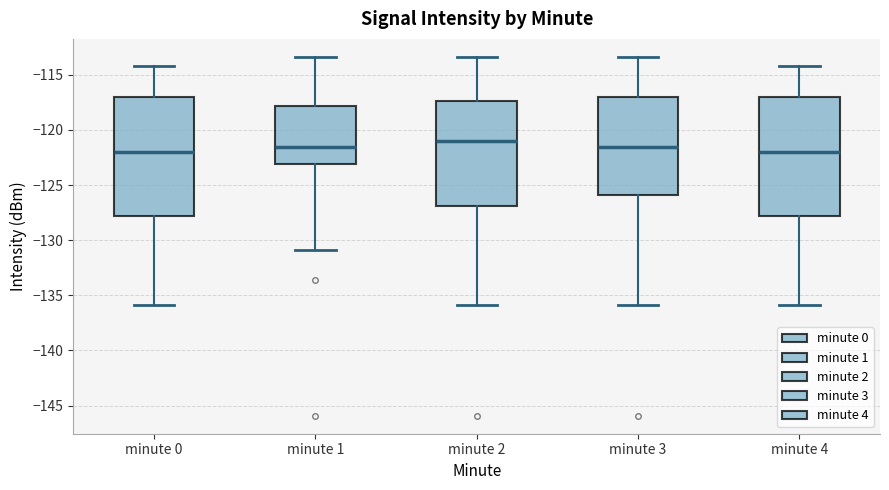

Reading left to right, read every box against the y-axis: the position of its median line, the range the box covers, and the ends of its whiskers. The values are not printed on the chart, so give them approximately, as read against the axis.

minute 0: median -122.0, box -128.0 to -117.0, whiskers -136.0 to -114.0
minute 1: median -121.5, box -123.0 to -118.0, whiskers -131.0 to -113.5
minute 2: median -121.0, box -127.0 to -117.5, whiskers -136.0 to -113.5
minute 3: median -121.5, box -126.0 to -117.0, whiskers -136.0 to -113.5
minute 4: median -122.0, box -128.0 to -117.0, whiskers -136.0 to -114.0